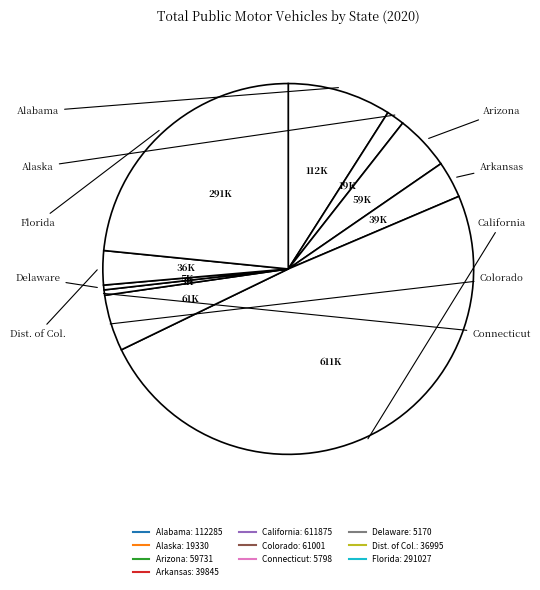

What percentage is NOT represented by Arkansas?

96.8%